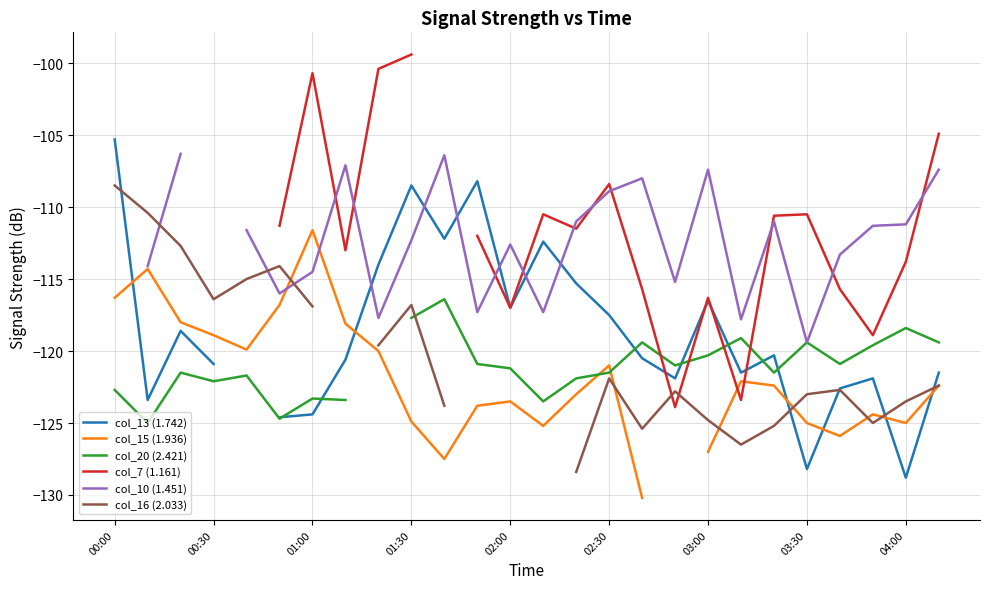

Count the number of data series in this chart.

6